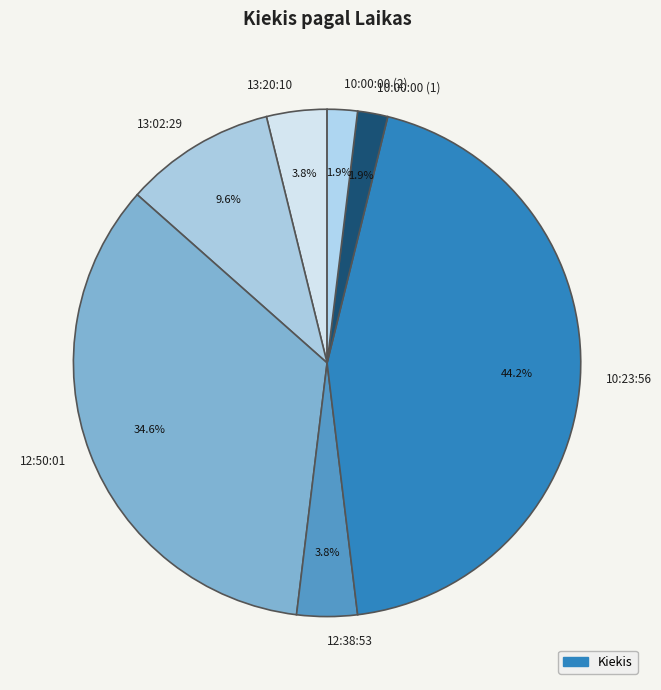

To the nearest percent, what percentage of the pie is 12:38:53?

4%